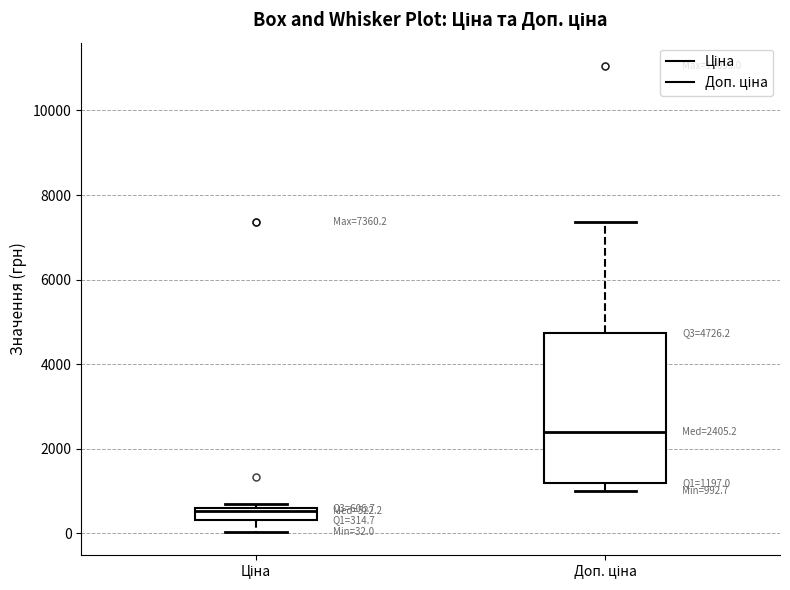

Which box's median line is the highest?

Доп. ціна